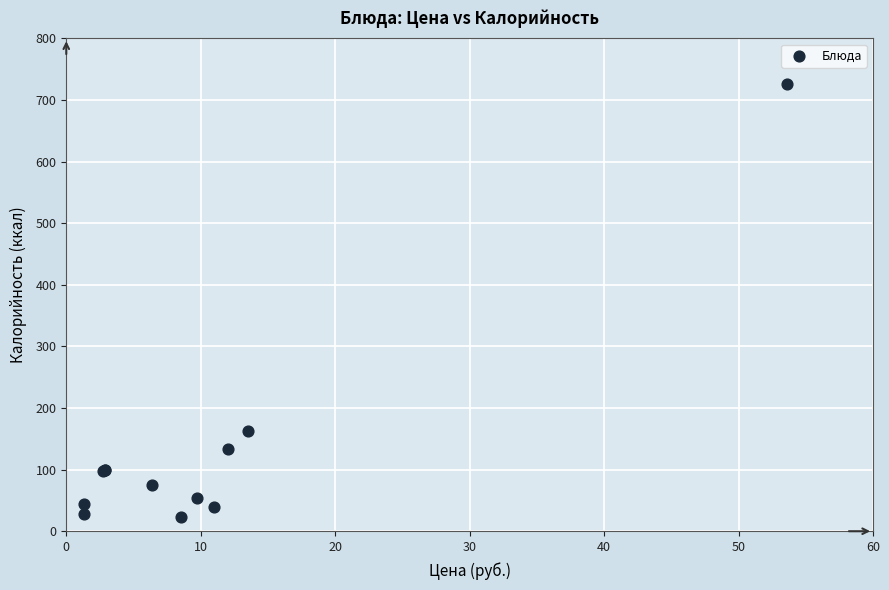

What Y value in the scatter plot is closest to 374?

162.0